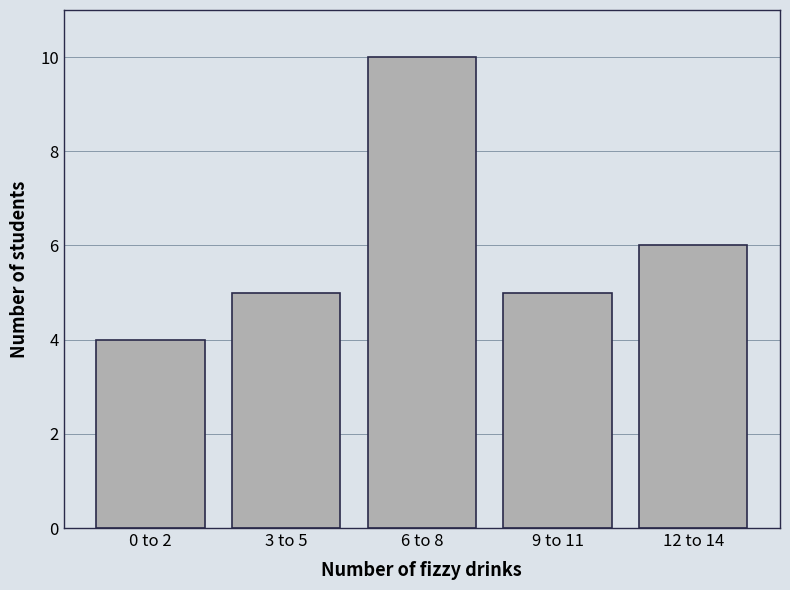

Reading left to right, extract all data points from this chart.

0 to 2=4	3 to 5=5	6 to 8=10	9 to 11=5	12 to 14=6